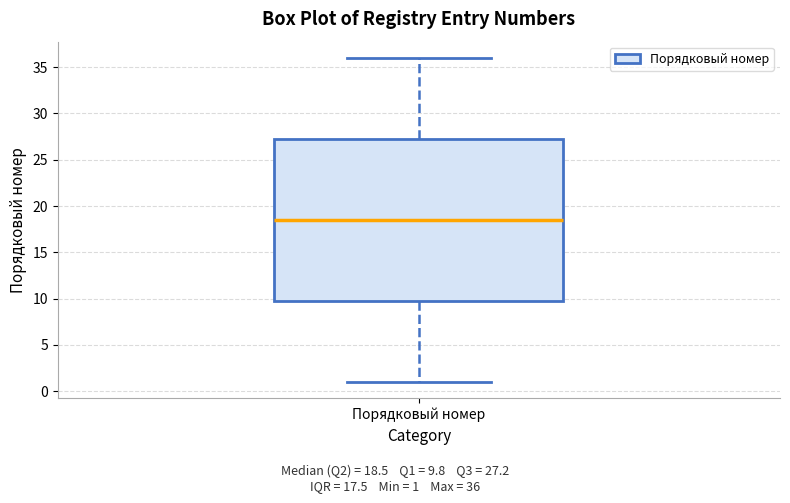

Transcribe this box plot: give where the median line is, the range the box spans, and where the two whiskers end, as read against the y-axis. The values are not printed on the chart, so give them approximately, as read against the axis.

median 18.5, box 10.0 to 27.5, whiskers 1.0 to 36.0